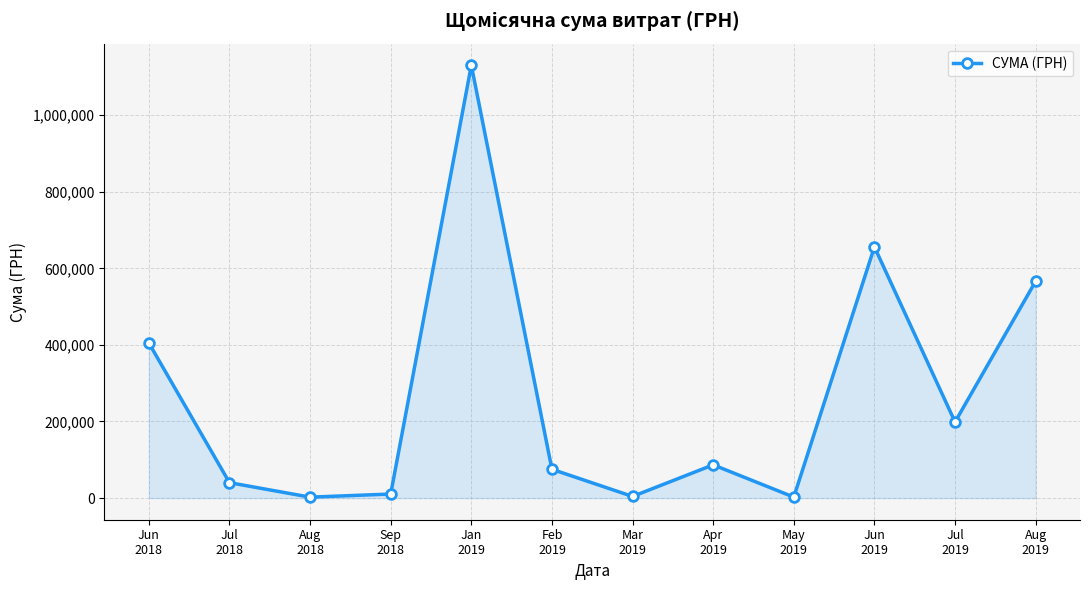

What is the difference between the maximum and minimum values?

1127762.6